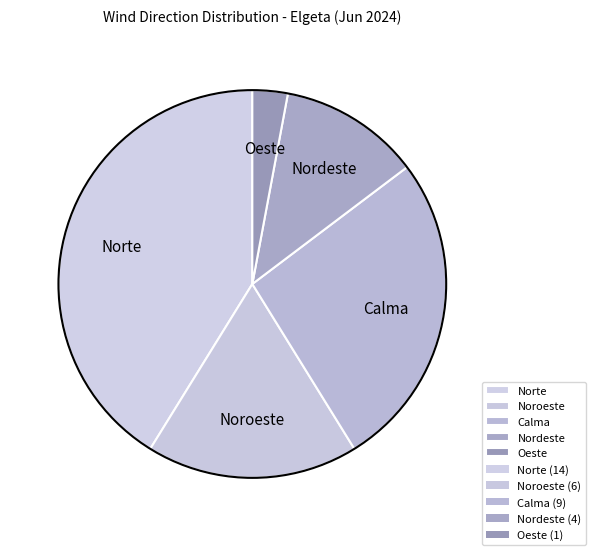

What is the smallest slice in the pie chart?

Oeste